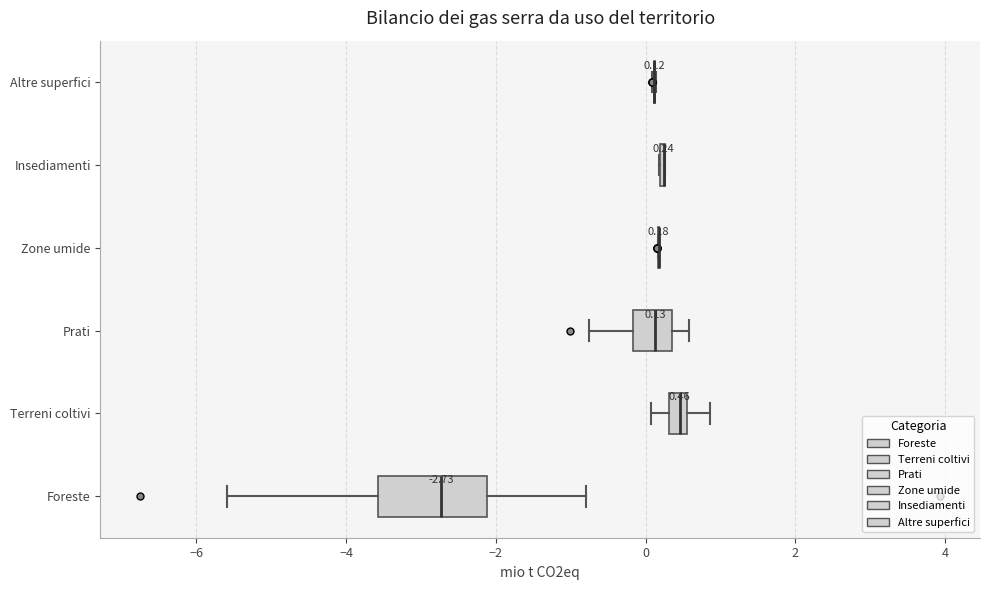

Which box is the widest, from its left edge to its right edge?

Foreste